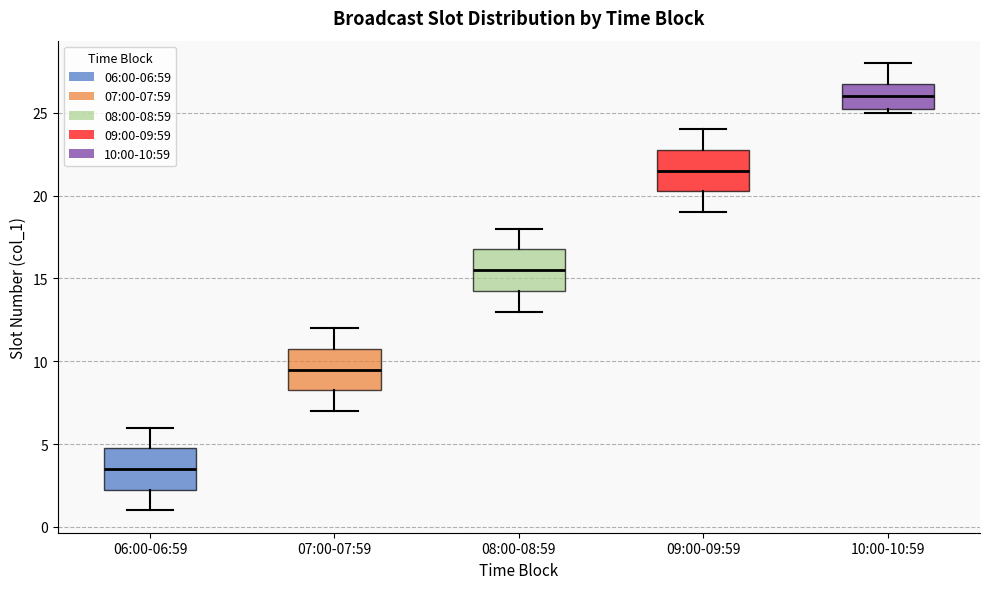

Reading left to right, transcribe this box plot: for each box, give where its median line is, the range the box spans, and where its two whiskers end, as read against the y-axis. The values are not printed on the chart, so give them approximately, as read against the axis.

06:00-06:59: median 3.5, box 2.5 to 5.0, whiskers 1.0 to 6.0
07:00-07:59: median 9.5, box 8.5 to 11.0, whiskers 7.0 to 12.0
08:00-08:59: median 15.5, box 14.5 to 17.0, whiskers 13.0 to 18.0
09:00-09:59: median 21.5, box 20.5 to 23.0, whiskers 19.0 to 24.0
10:00-10:59: median 26.0, box 25.5 to 27.0, whiskers 25.0 to 28.0